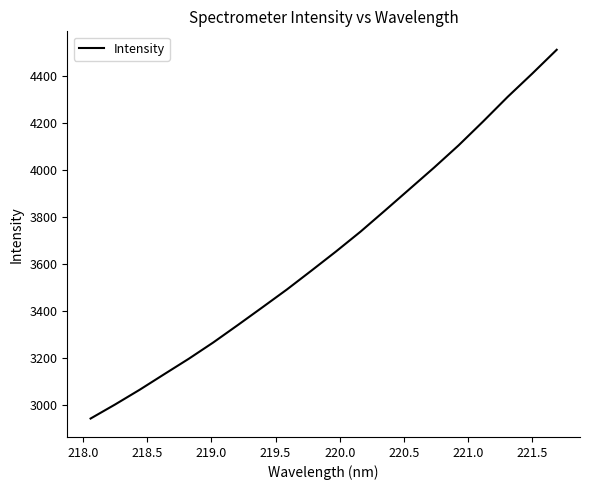

What is the minimum value shown in the chart?

2942.1